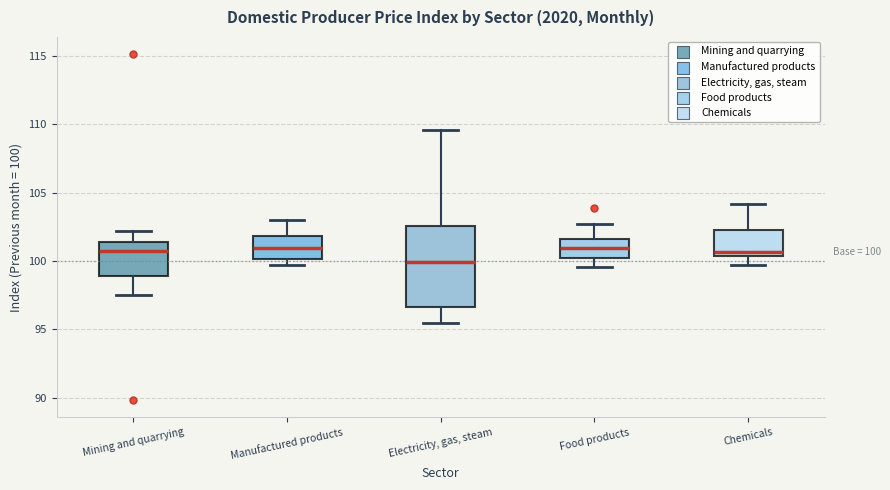

Comparing the boxes themselves (not the whiskers), which one is the tallest?

Electricity, gas, steam